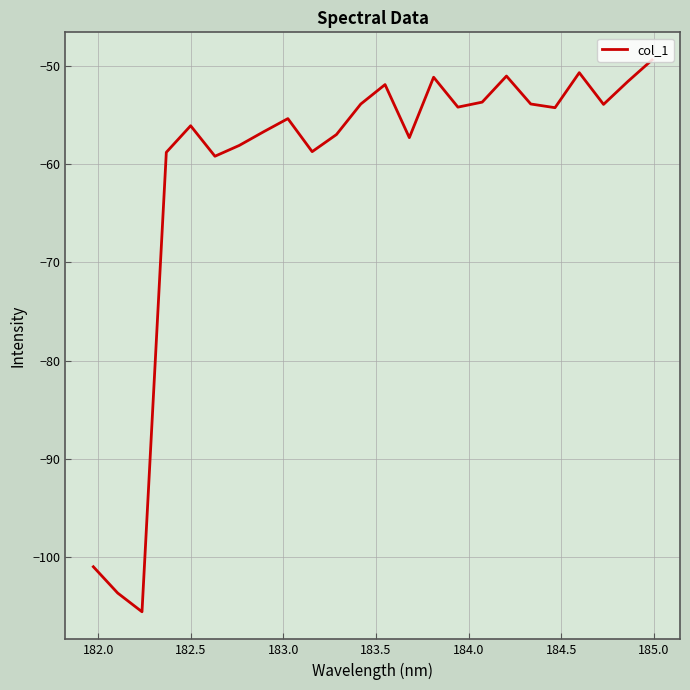

What is the difference between the maximum and minimum values?

56.2